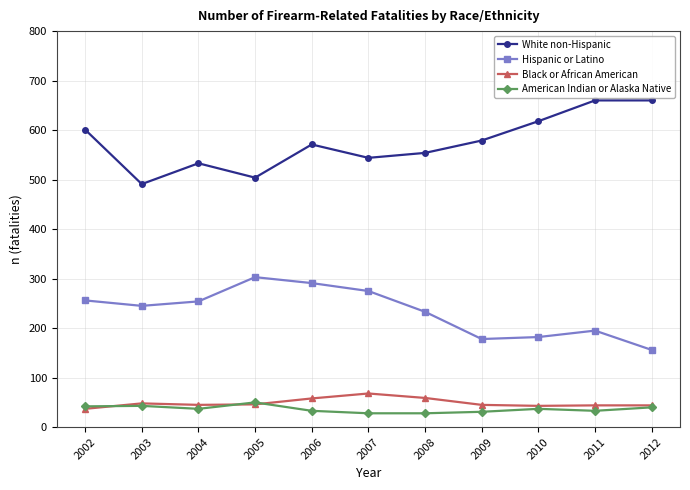

What is the lowest value of the Black or African American series?

37